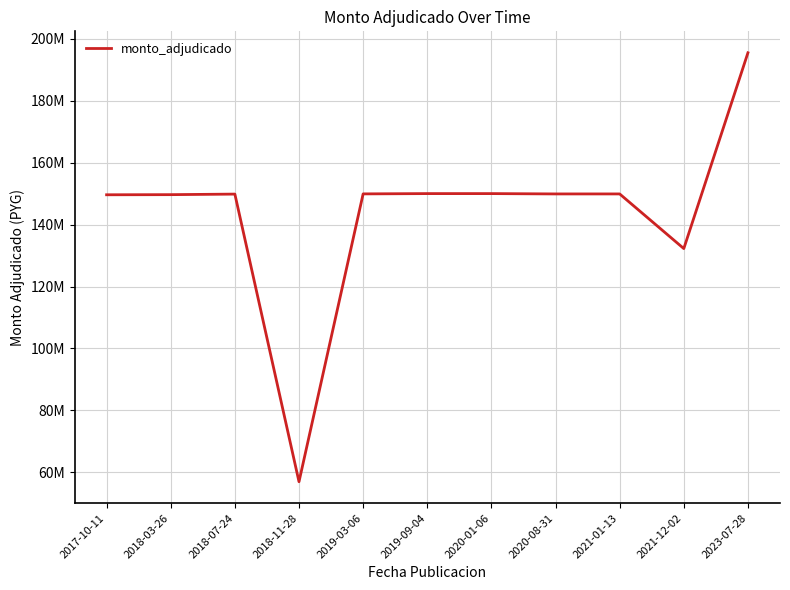

The chart shows a value of 149997000 at 2020-01-06. True or false?

True